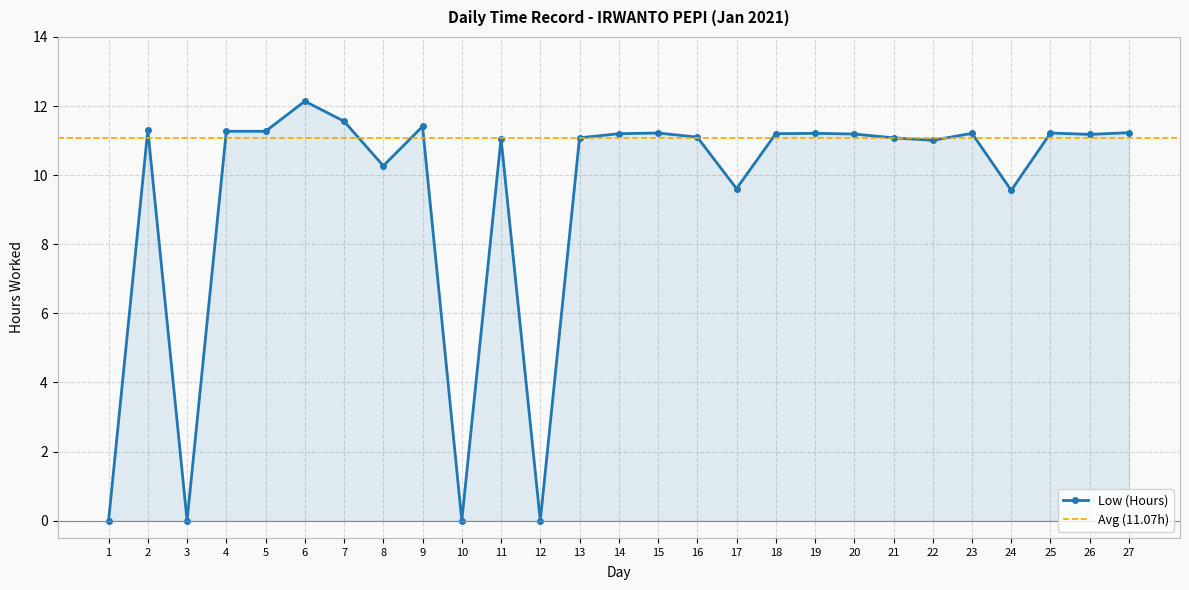

Is it true that the value at 7 is 11.6?

True